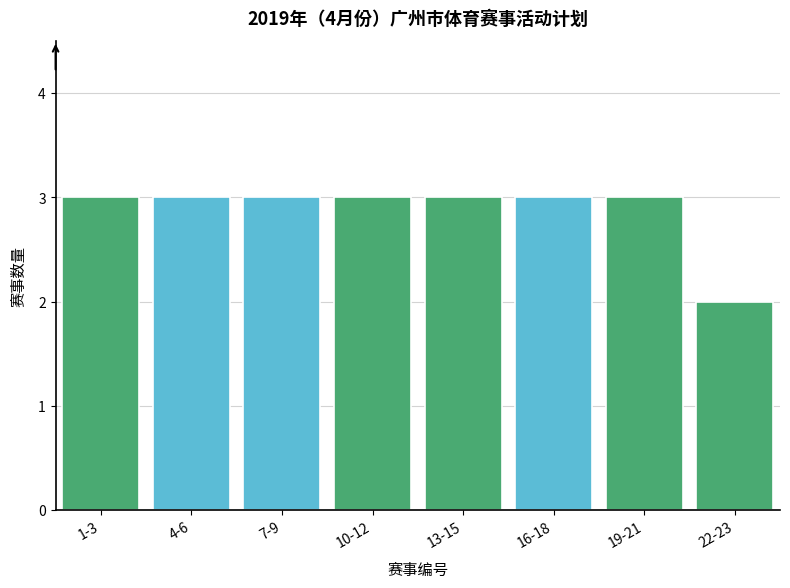

Reading left to right, transcribe all the data shown in this chart.

3	3	3	3	3	3	3	2